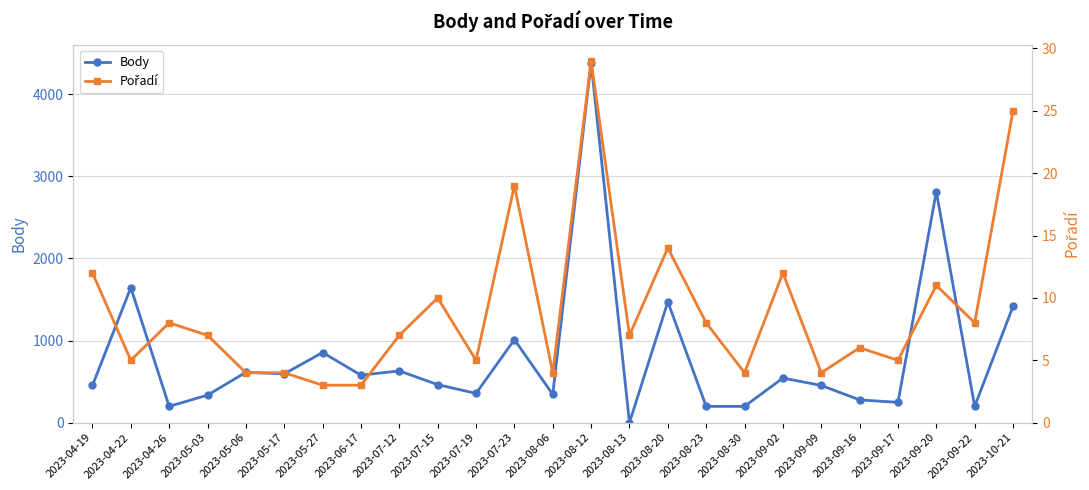

At which category does Body reach its first local peak?

2023-04-22